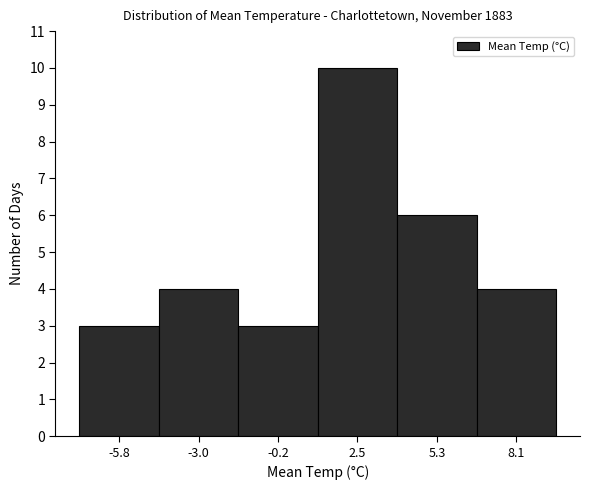

Reading left to right, transcribe this chart: for each bar, give the range it covers on the x-axis and its height. Neither the bar edges nor the heights are printed on the chart, so give them approximately, as read against the axes.

-7.0 to -4.5: 3
-4.5 to -1.5: 4
-1.5 to 1.0: 3
1.0 to 4.0: 10
4.0 to 6.5: 6
6.5 to 9.5: 4